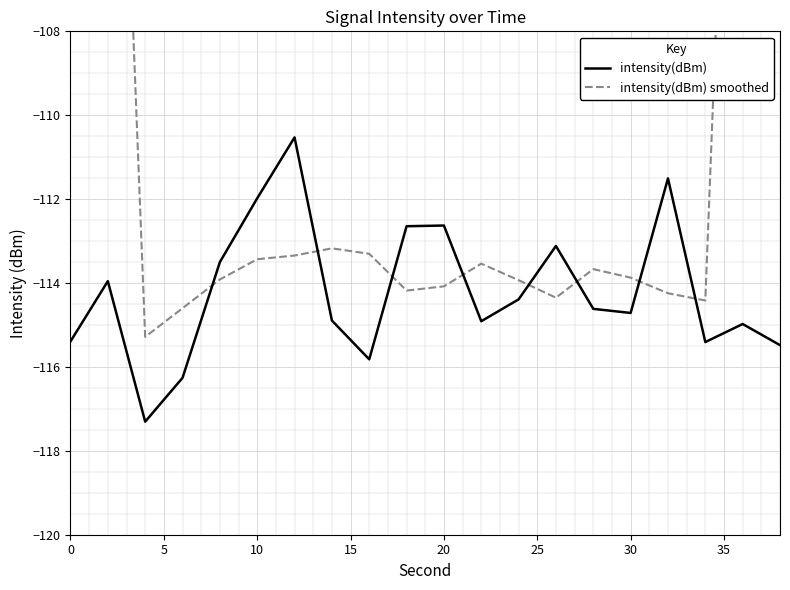

What is the sum of all intensity(dBm) values?

-2284.0